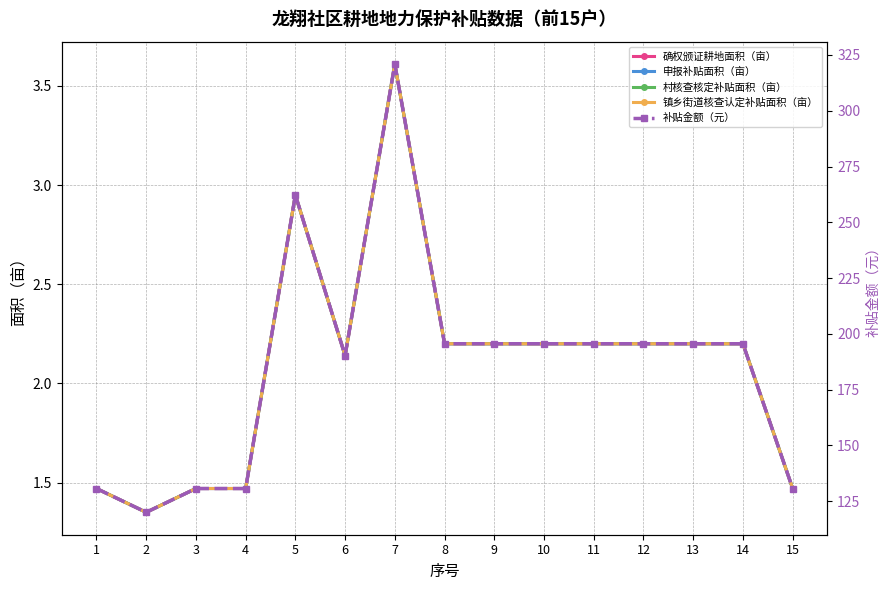

Reading right to left, what are all the values shown in this chart?

确权颁证耕地面积（亩）: 15=1.5	14=2.2	13=2.2	12=2.2	11=2.2	10=2.2	9=2.2	8=2.2	7=3.6	6=2.1	5=3.0	4=1.5	3=1.5	2=1.4	1=1.5
申报补贴面积（亩）: 15=1.5	14=2.2	13=2.2	12=2.2	11=2.2	10=2.2	9=2.2	8=2.2	7=3.6	6=2.1	5=3.0	4=1.5	3=1.5	2=1.4	1=1.5
村核查核定补贴面积（亩）: 15=1.5	14=2.2	13=2.2	12=2.2	11=2.2	10=2.2	9=2.2	8=2.2	7=3.6	6=2.1	5=3.0	4=1.5	3=1.5	2=1.4	1=1.5
镇乡街道核查认定补贴面积（亩）: 15=1.5	14=2.2	13=2.2	12=2.2	11=2.2	10=2.2	9=2.2	8=2.2	7=3.6	6=2.1	5=3.0	4=1.5	3=1.5	2=1.4	1=1.5
补贴金额（元）: 15=130.7	14=195.6	13=195.6	12=195.6	11=195.6	10=195.6	9=195.6	8=195.6	7=320.9	6=190.2	5=262.3	4=130.7	3=130.7	2=120.0	1=130.7